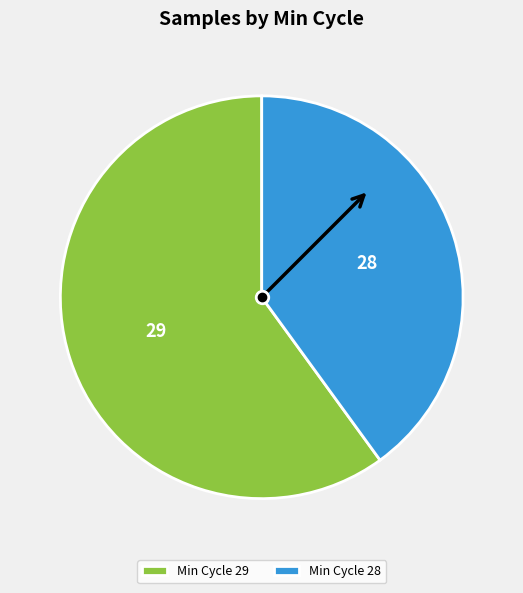

True or false: Min Cycle 29 accounts for 60% of the total.

True